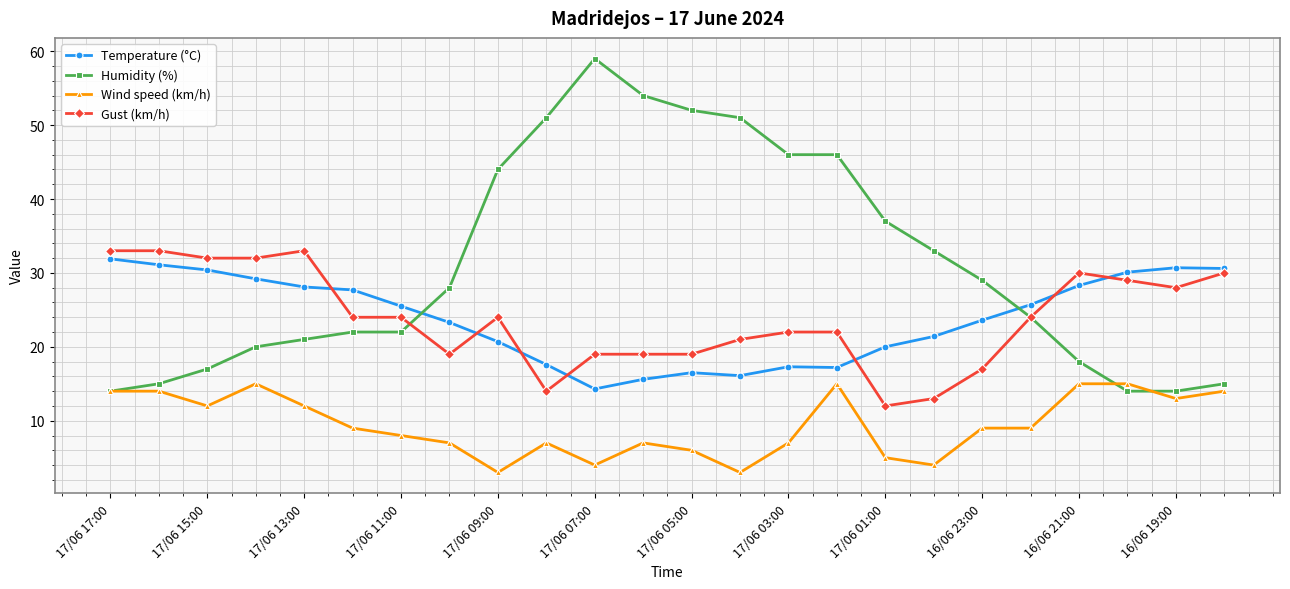

What is the difference between the second highest and minimum values in the Temperature (°C) series?

16.8